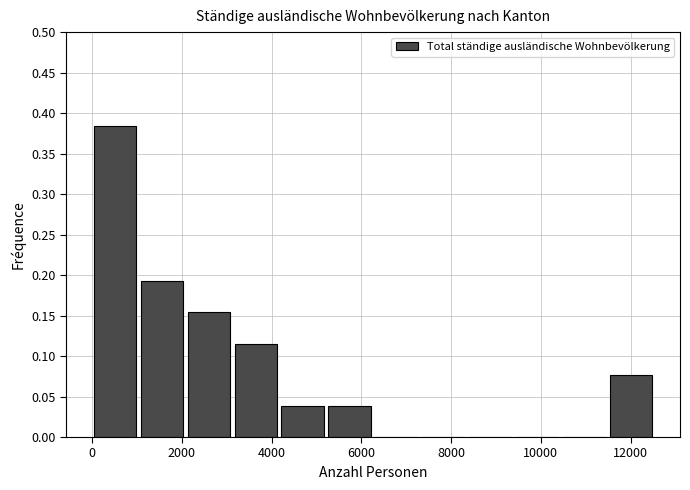

Which range on the x-axis has the tallest bar?

0 to 1000